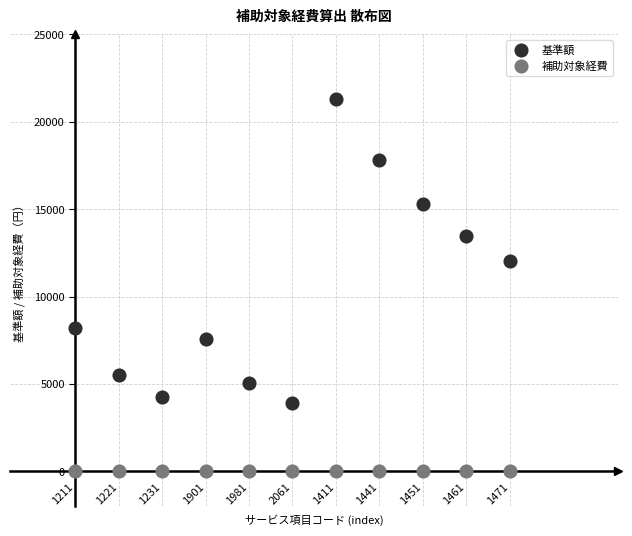

Across all series, what Y value is closest to 10648?

12018